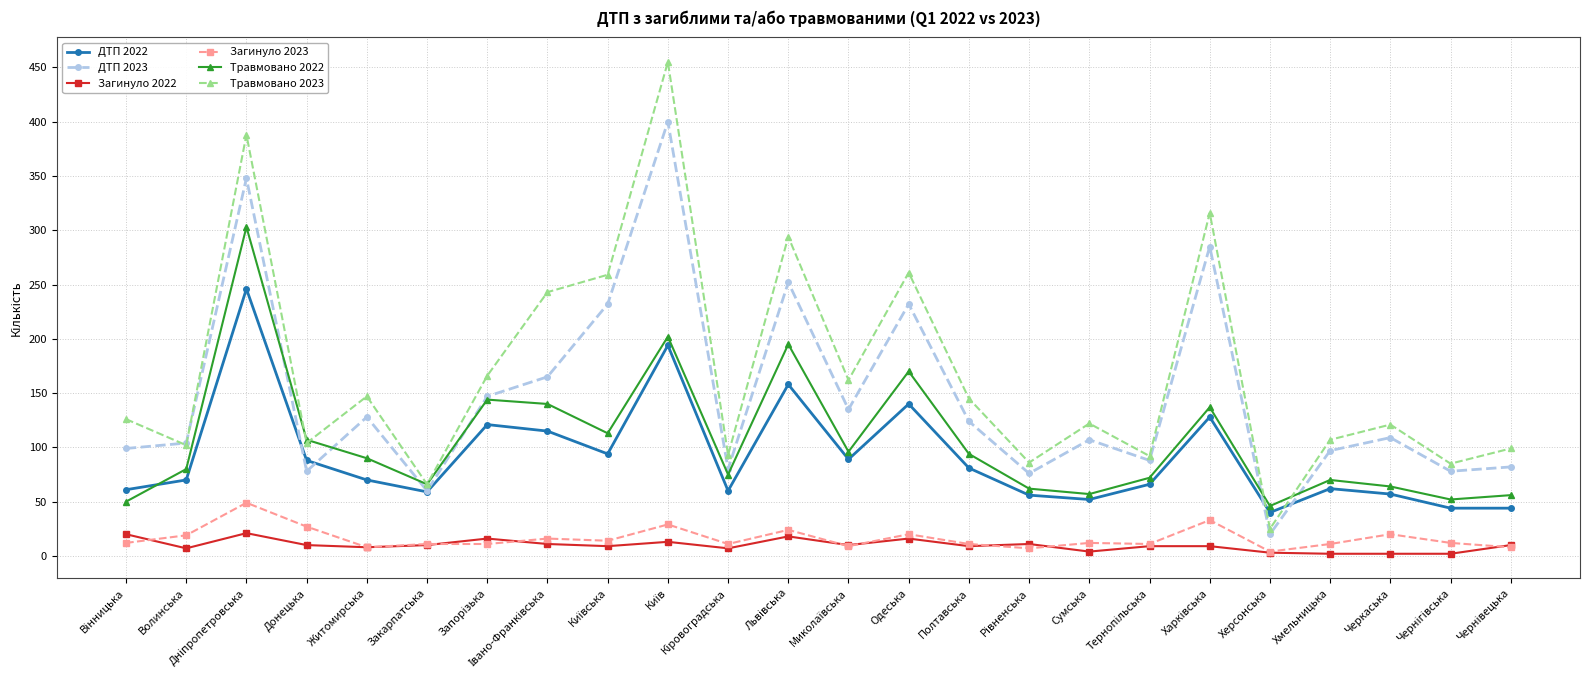

What position from the left is Полтавська?

15